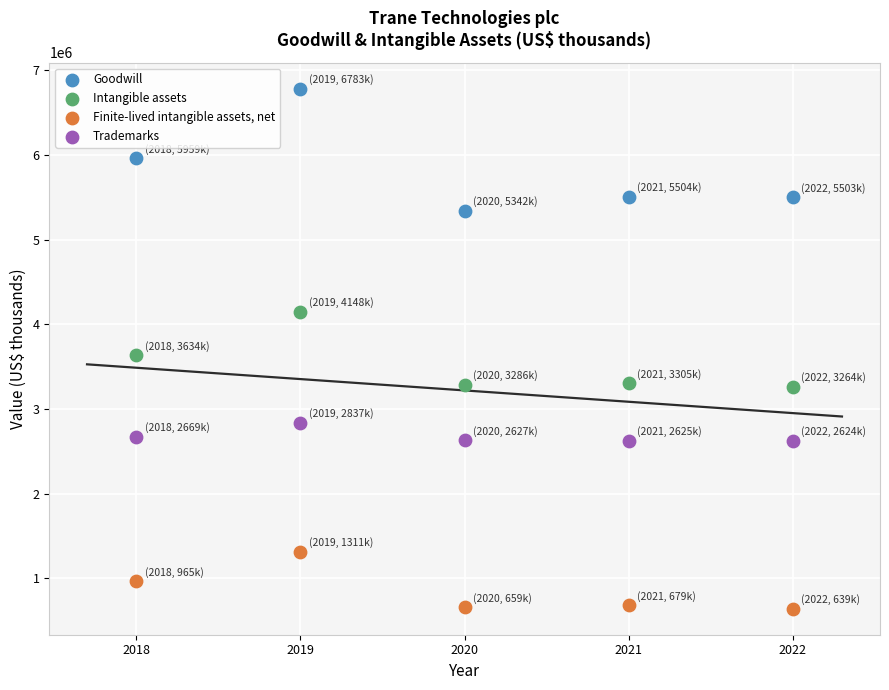

Across all data points, what is the range of X values (max minus min)?

4